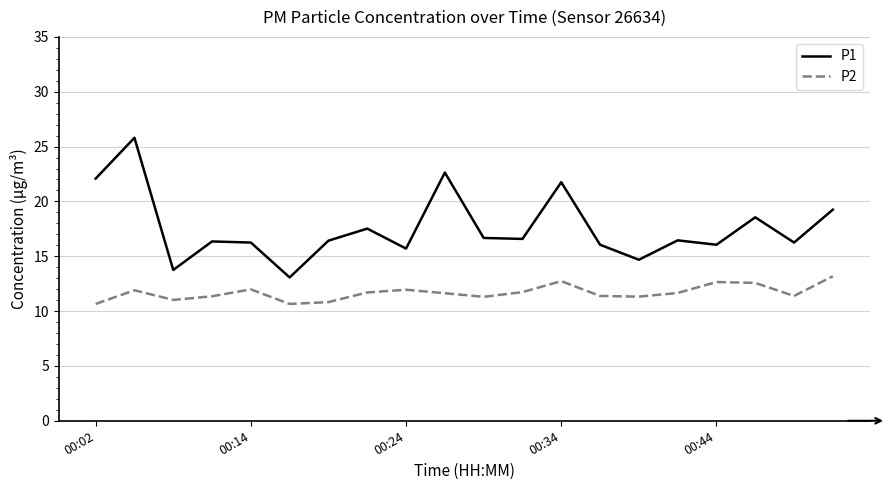

What is the highest value of the P1 series?

25.8